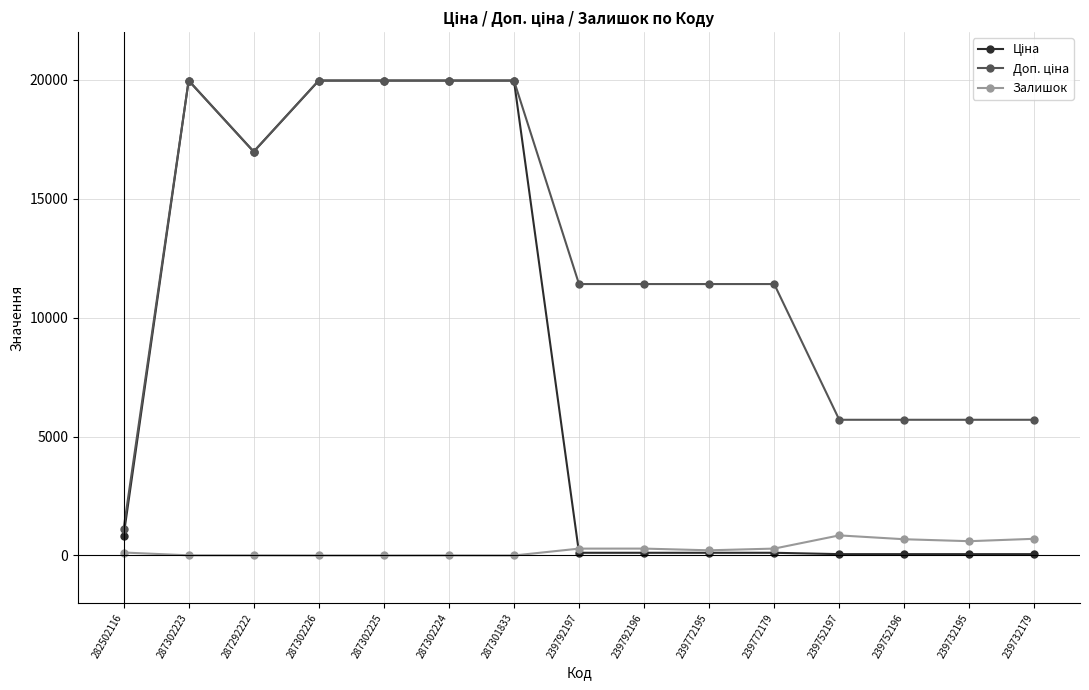

How many distinct data groups are displayed?

3